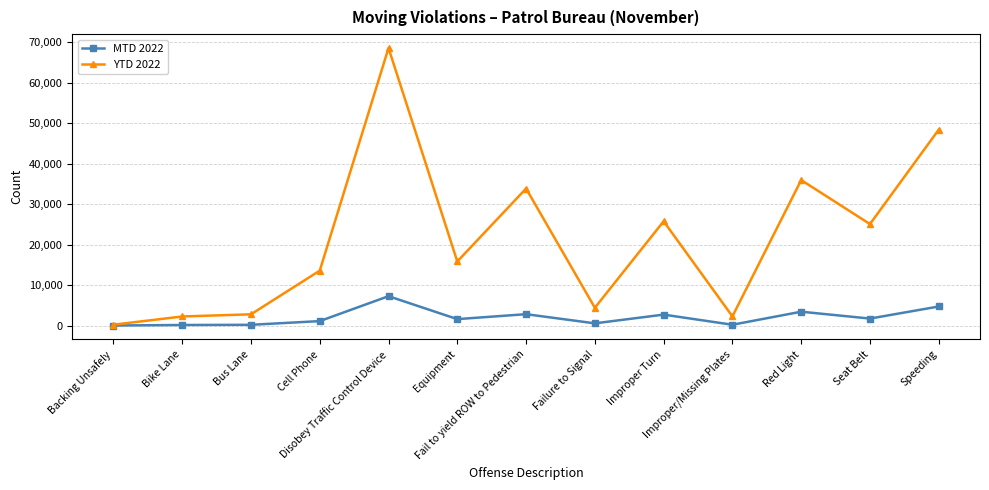

Which series has the widest spread of values?

YTD 2022